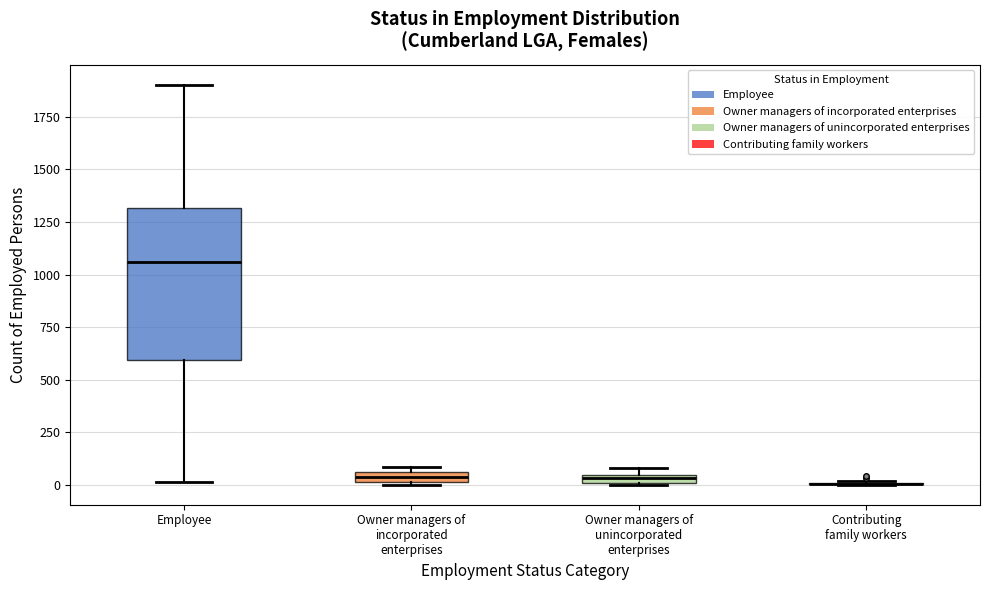

Comparing the boxes themselves (not the whiskers), which one is the tallest?

Employee